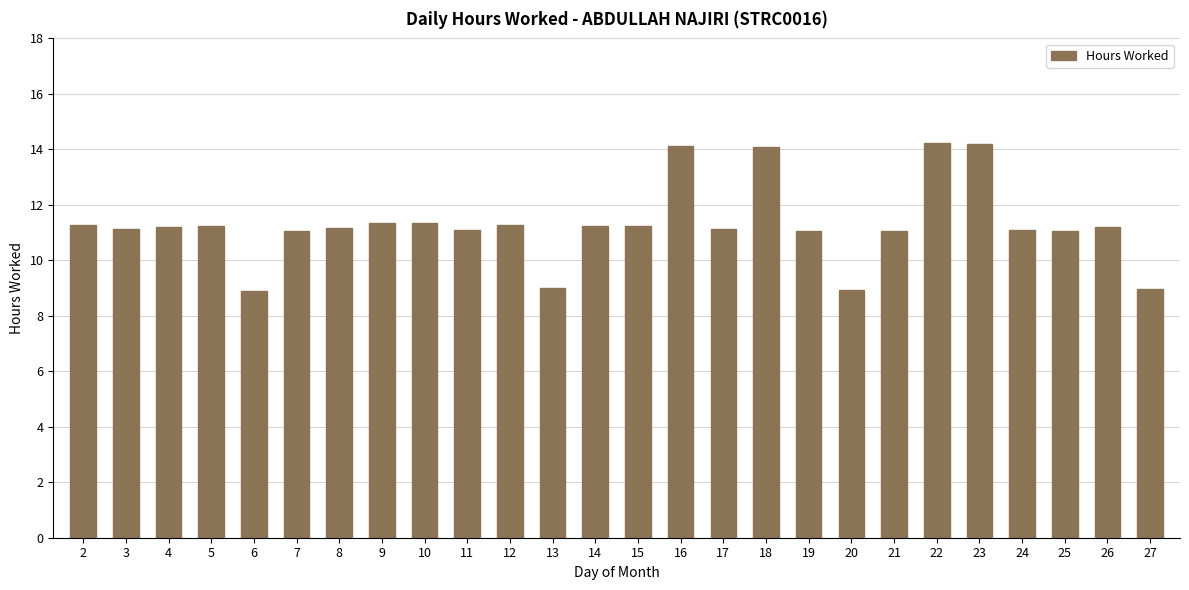

What is the minimum value shown in the chart?

8.9